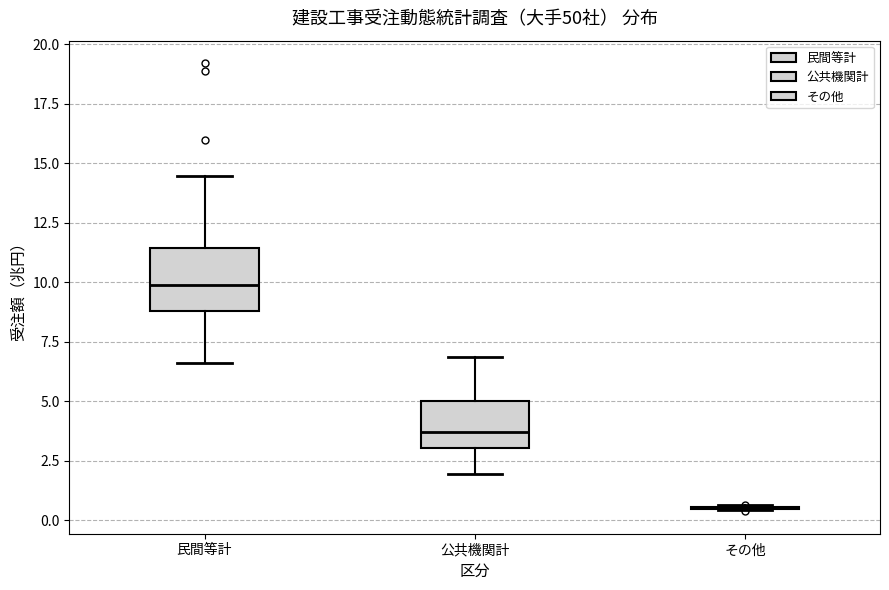

Comparing the boxes themselves (not the whiskers), which one is the tallest?

民間等計